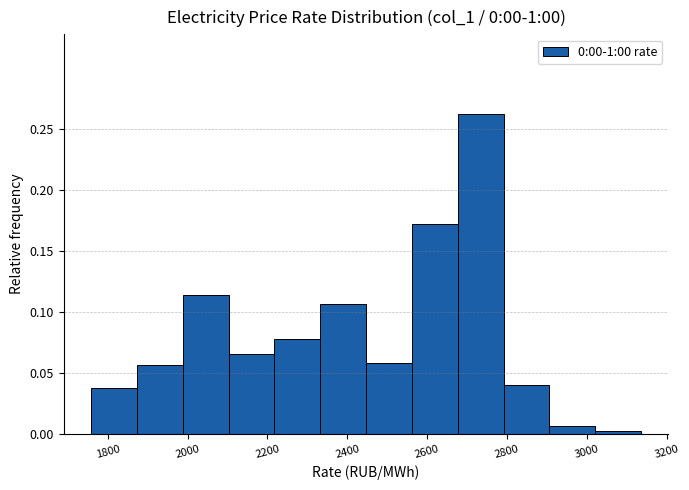

How tall is the bar that spans 2800 to 2900 on the x-axis? Neither the bar edges nor the heights are printed on the chart, so give them approximately, as read against the axes.

0.040